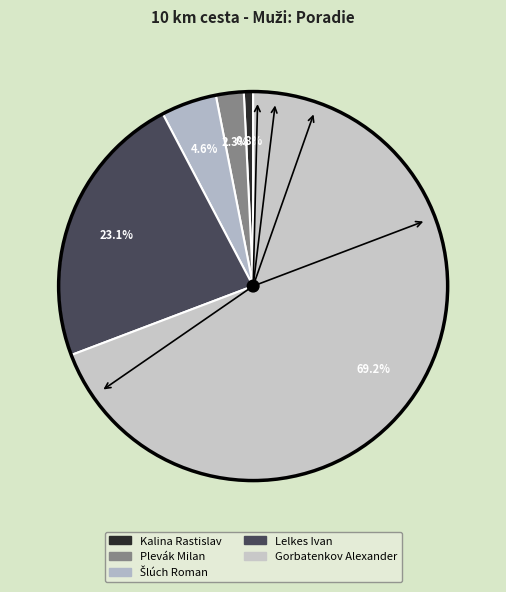

True or false: Plevák Milan accounts for 13% of the total.

False